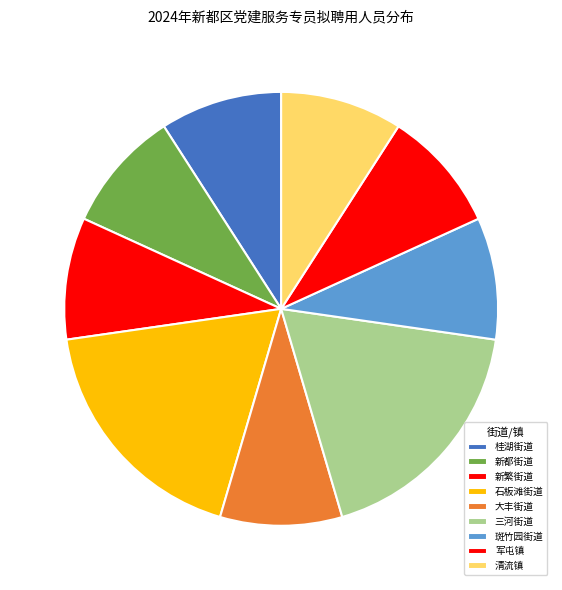

True or false: 新都街道 accounts for 20% of the total.

False